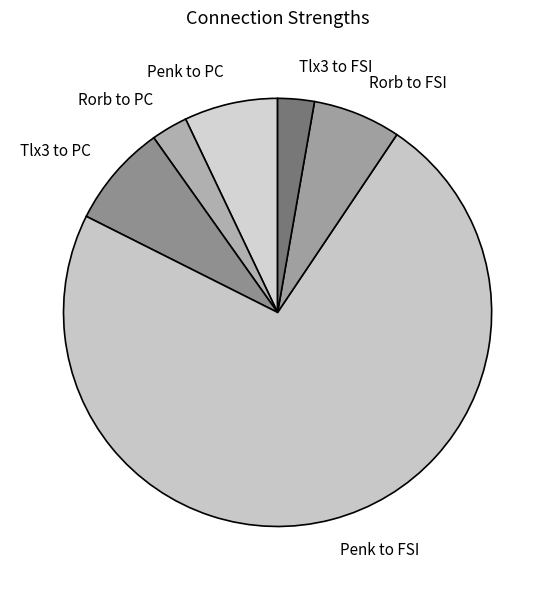

Do Penk to PC and Rorb to PC together represent more than half of the pie?

No